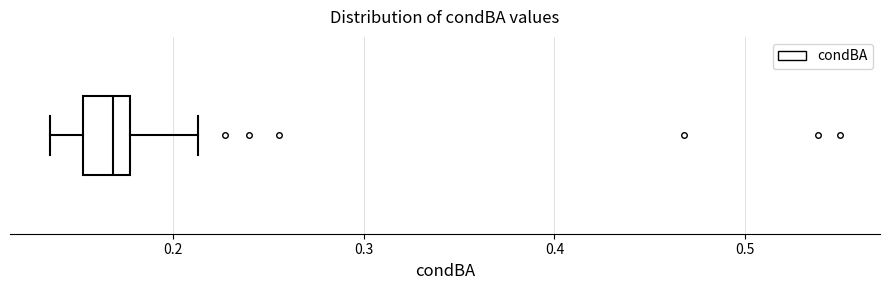

Where is the right edge of the box on the x-axis? The values are not printed on the chart, so give them approximately, as read against the axis.

0.18